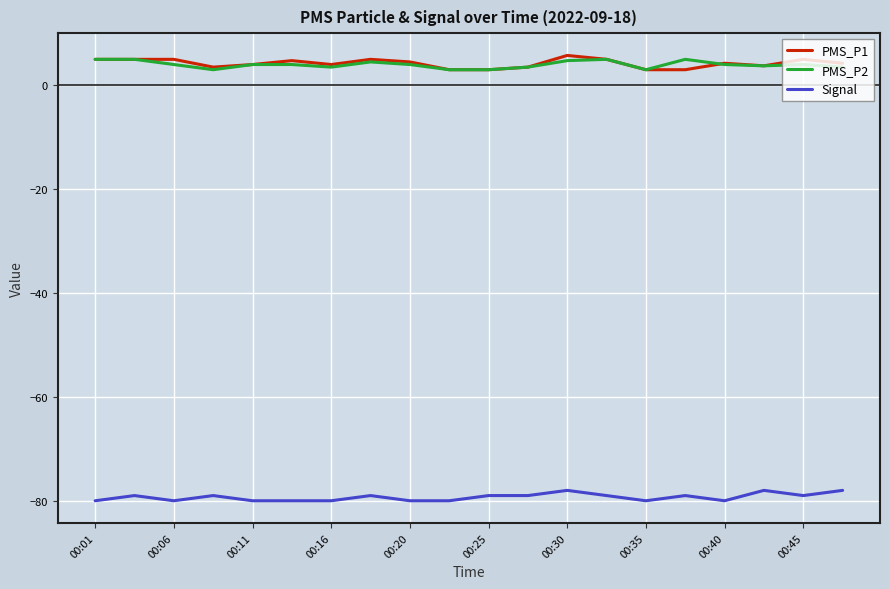

What is the minimum value for PMS_P1?

3.0